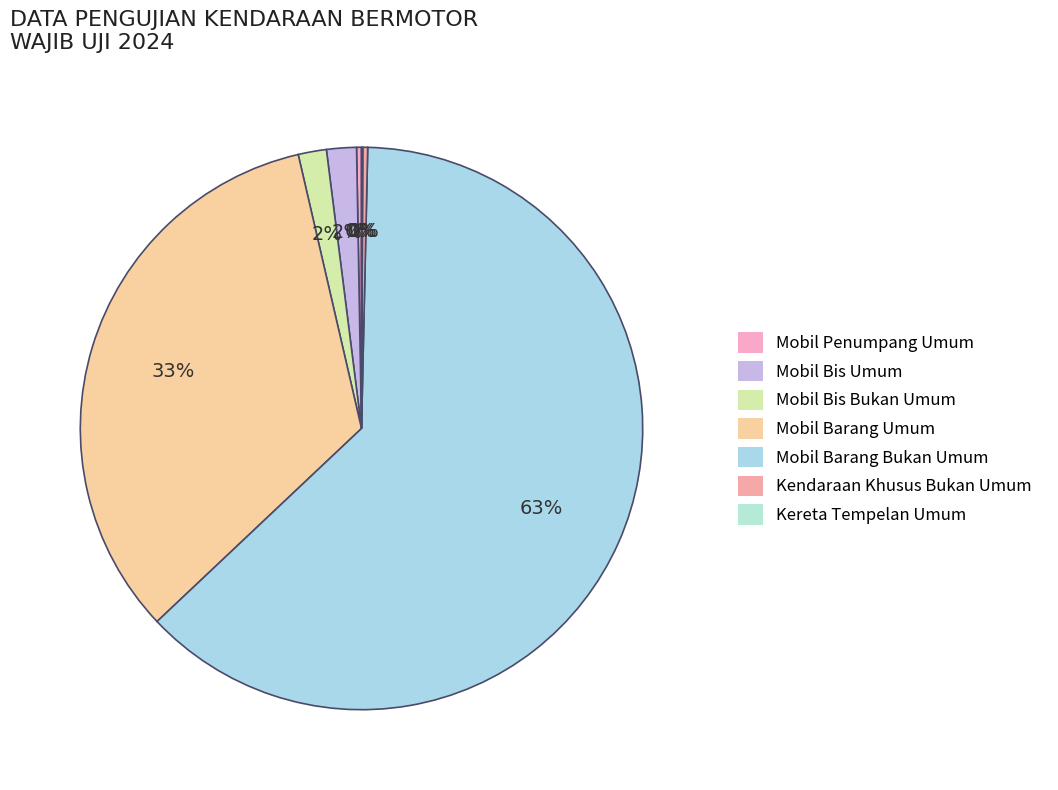

Count the number of slices in the pie.

7